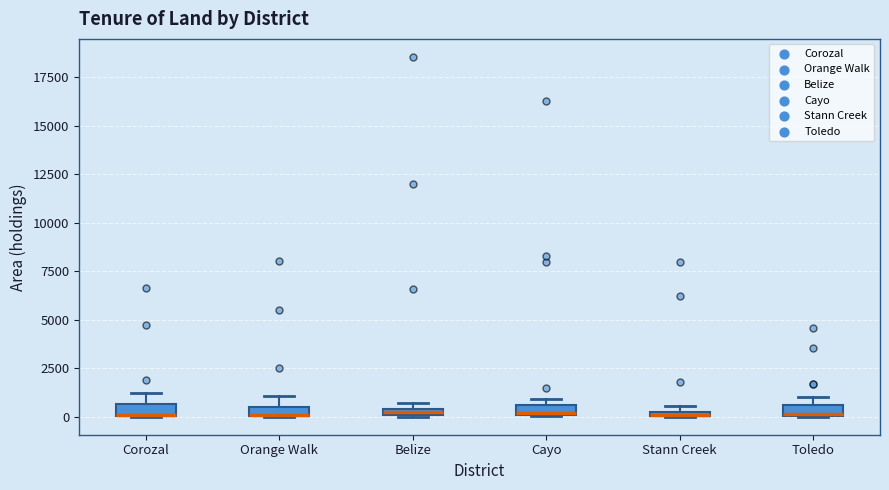

Where does the upper whisker of the box for Corozal end on the y-axis? The values are not printed on the chart, so give them approximately, as read against the axis.

1000